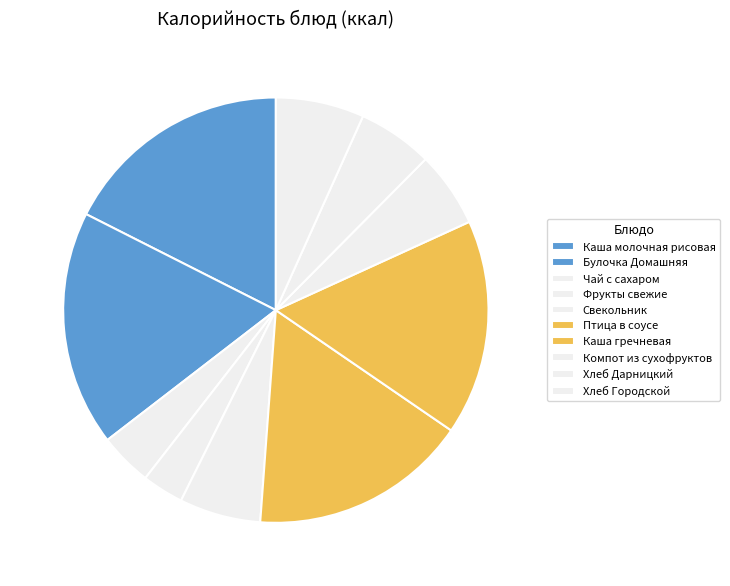

Which has a higher value, Птица в соусе or Хлеб Городской?

Птица в соусе